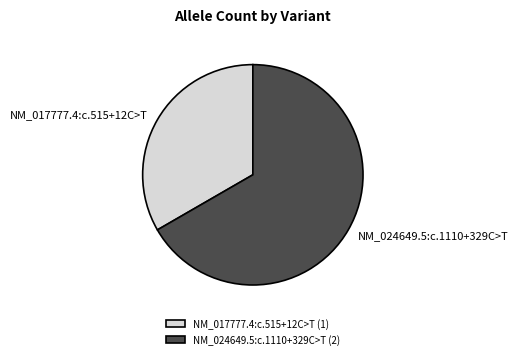

How many segments does this pie chart have?

2